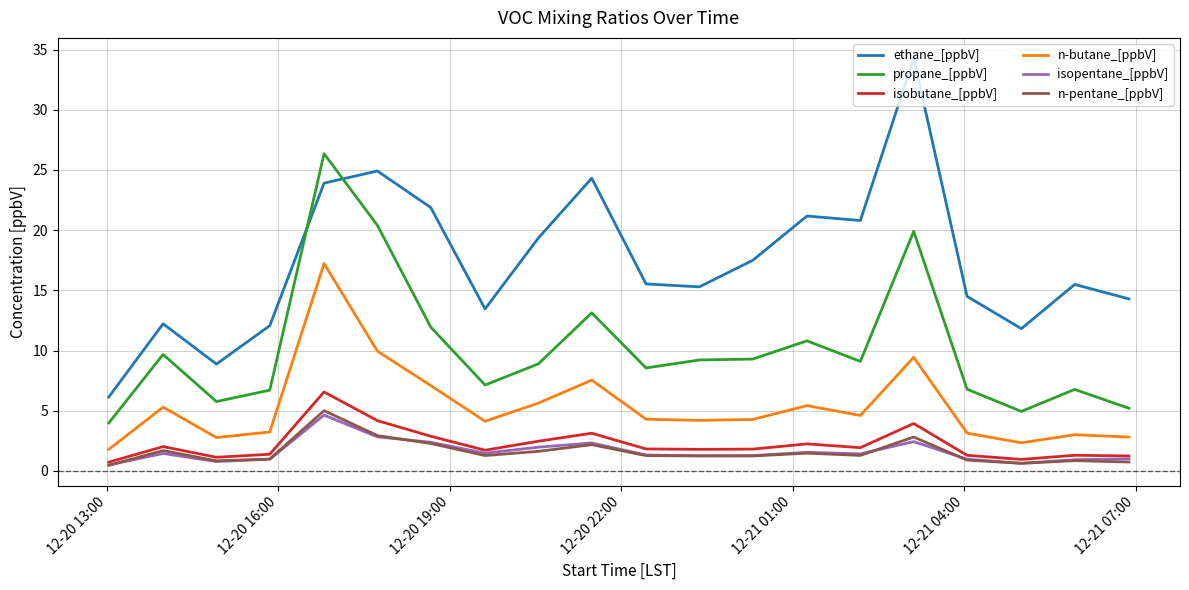

Which series has the largest range (max minus min)?

ethane_[ppbV]